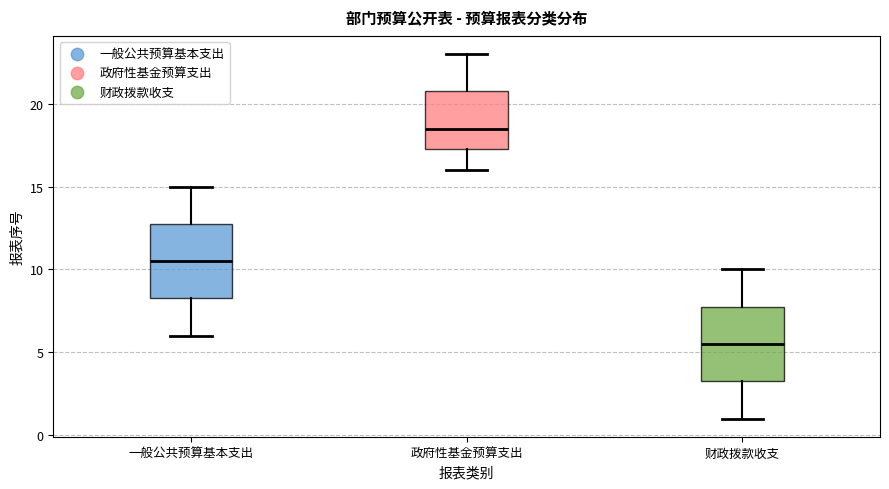

Which box's median line is the lowest?

财政拨款收支